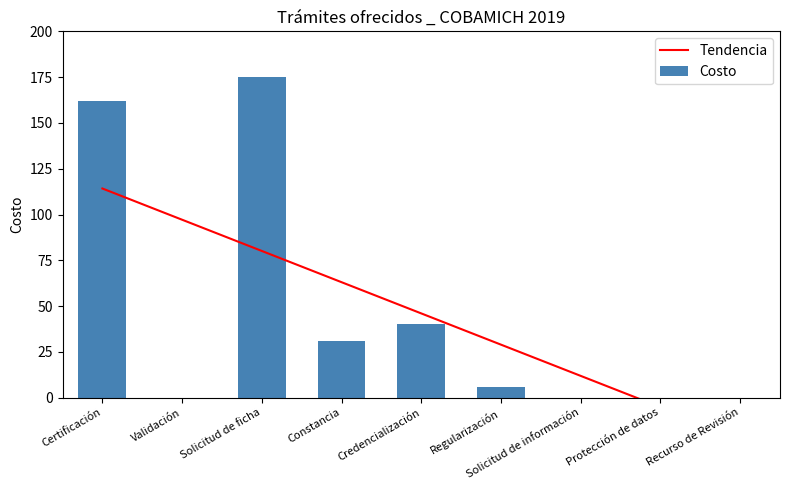

Are the bars grouped side by side (vs. stacked)?

Yes